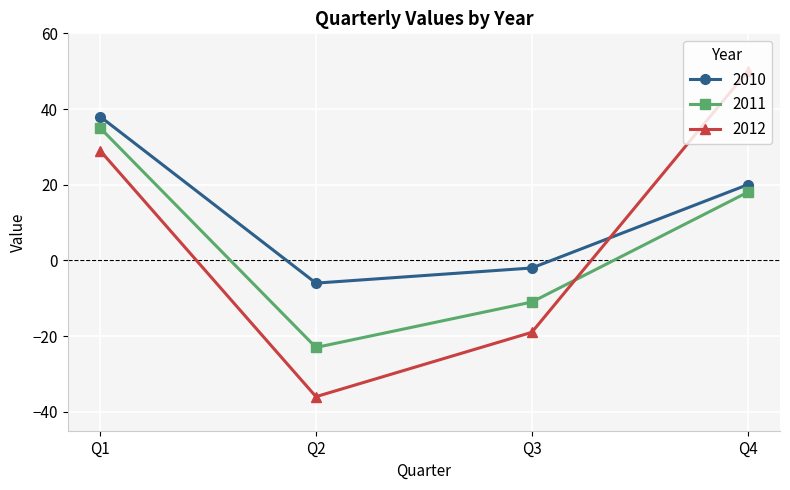

What is the difference between the highest and lowest values at Q3?

17